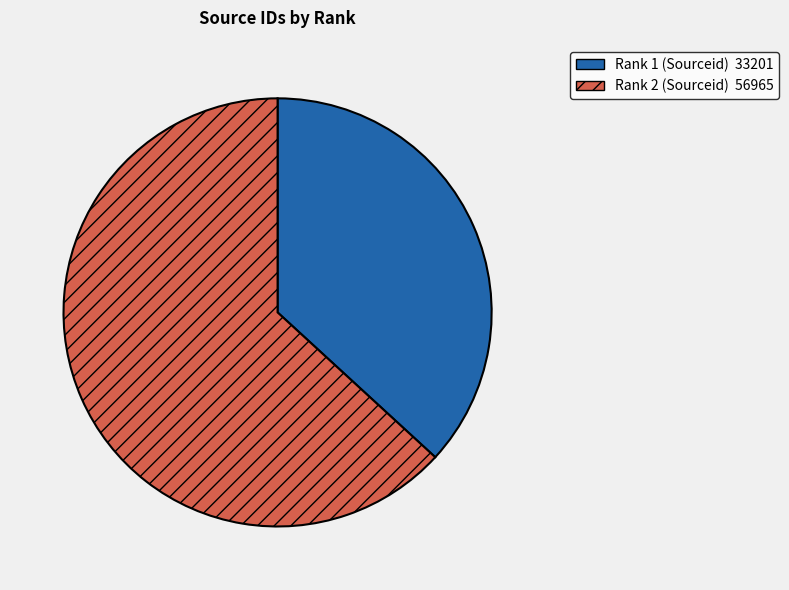

The Rank 1 slice represents 37% of the pie. True or false?

True